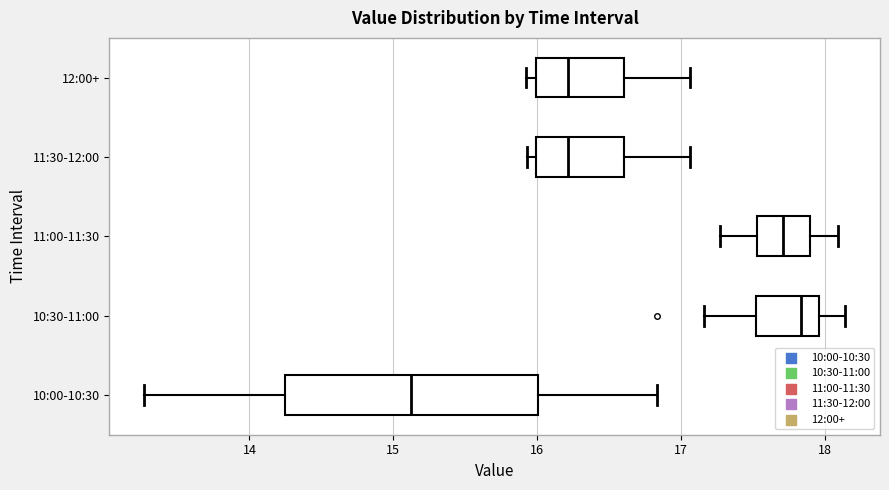

Comparing the boxes themselves (not the whiskers), which one is the widest?

10:00-10:30